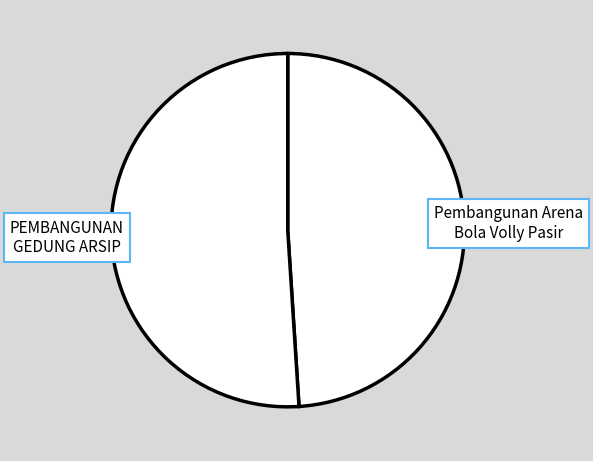

Is it true that PEMBANGUNAN GEDUNG ARSIP is 63% of the pie?

False